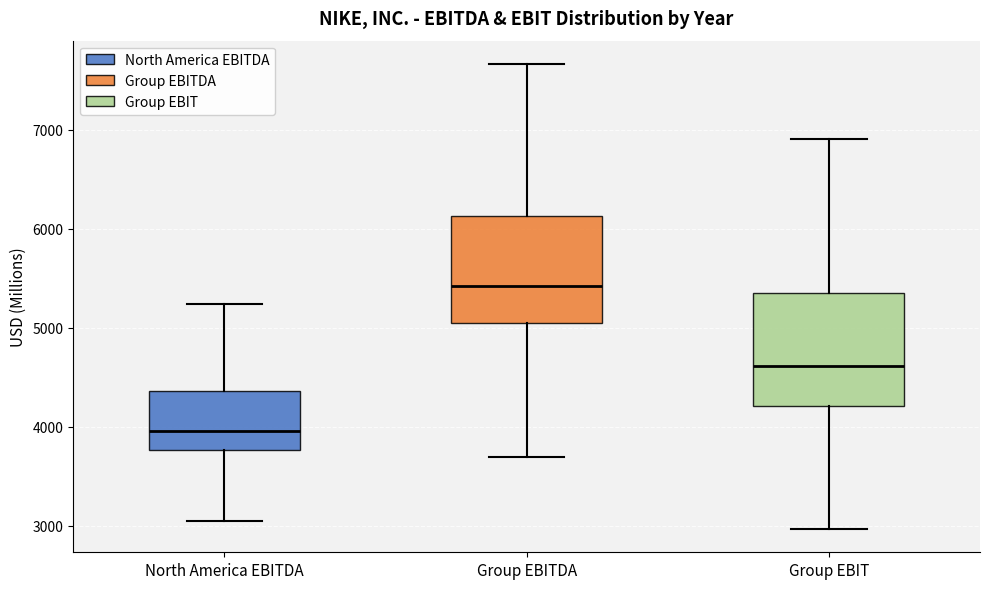

Which box has the lowest median line?

North America EBITDA